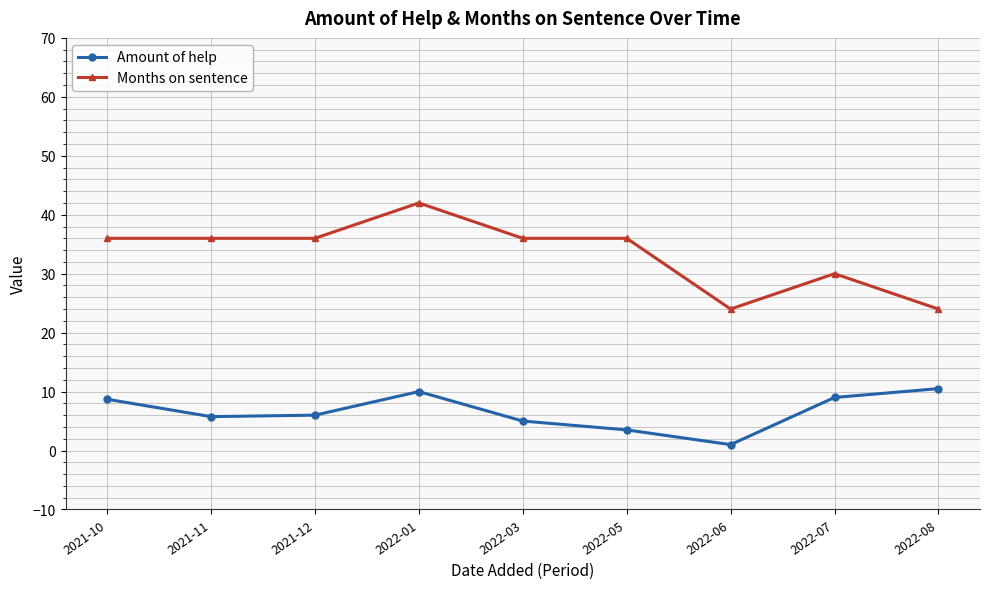

Which series has the widest spread of values?

Months on sentence